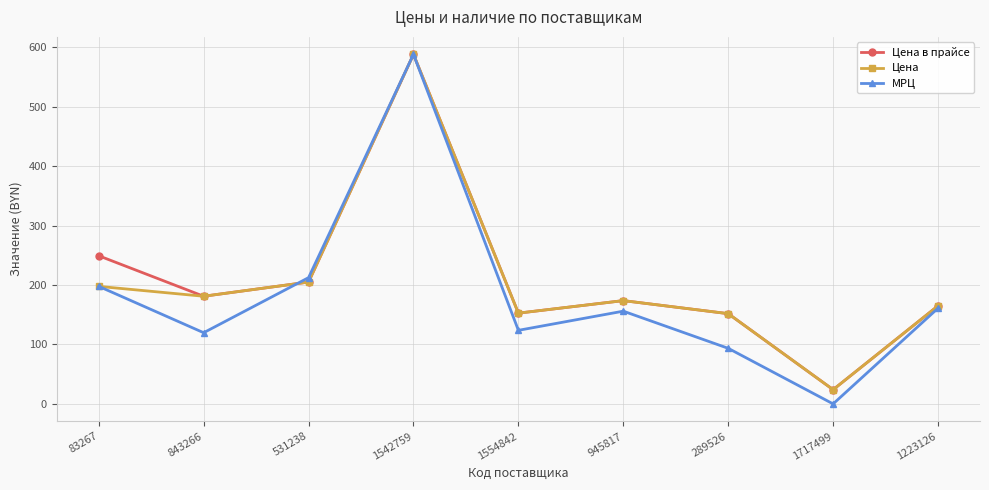

Between which two adjacent categories do МРЦ and Цена в прайсе first intersect?

843266 and 531238